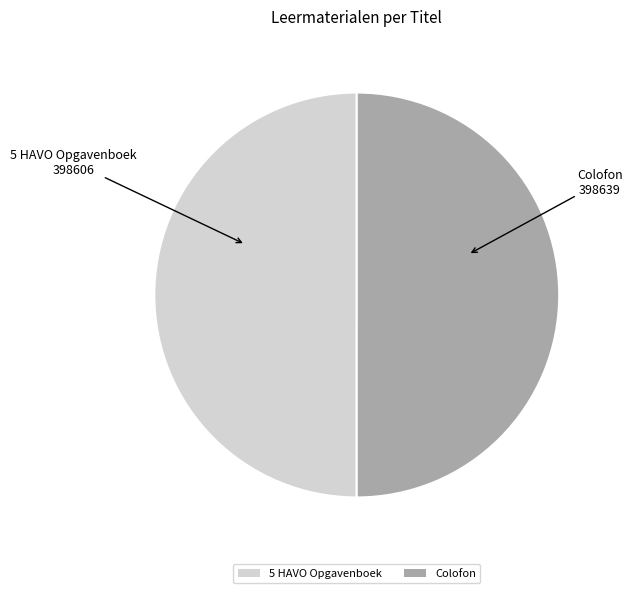

How many slices are in this pie chart?

2